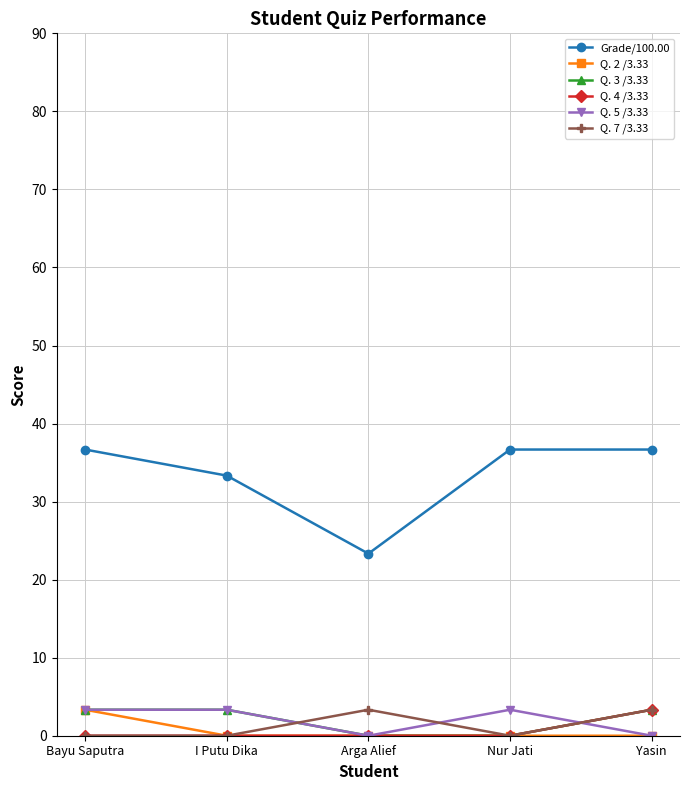

Count the number of categories in the chart.

5